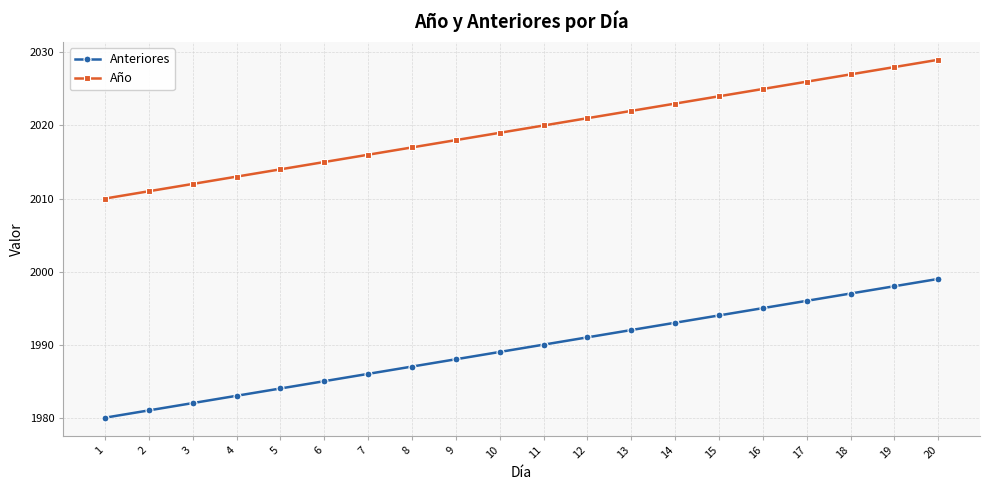

Is the value of Año at 17 greater than the value of Anteriores at 17?

Yes